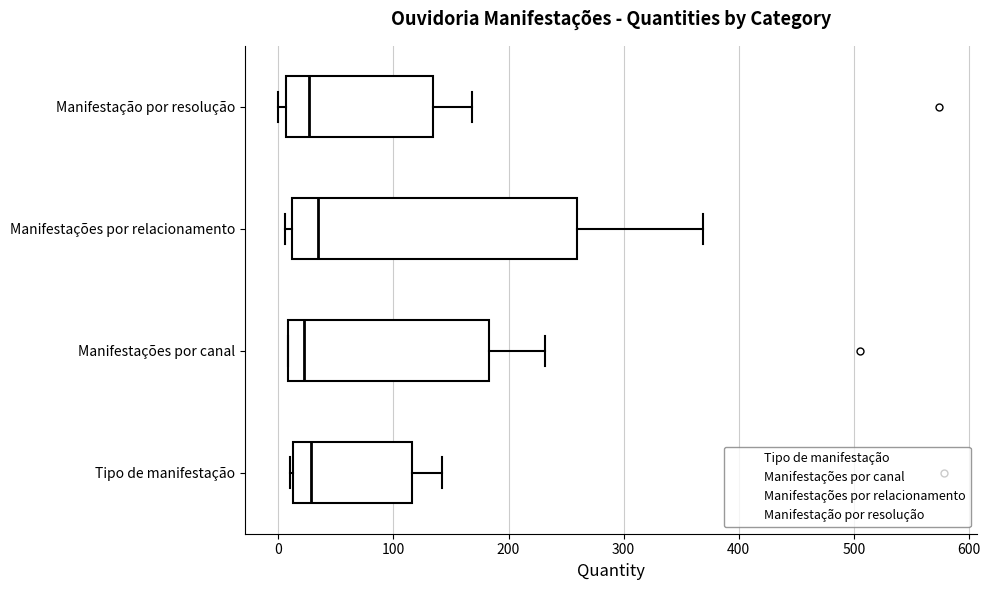

Which box is the widest, from its left edge to its right edge?

Manifestações por relacionamento